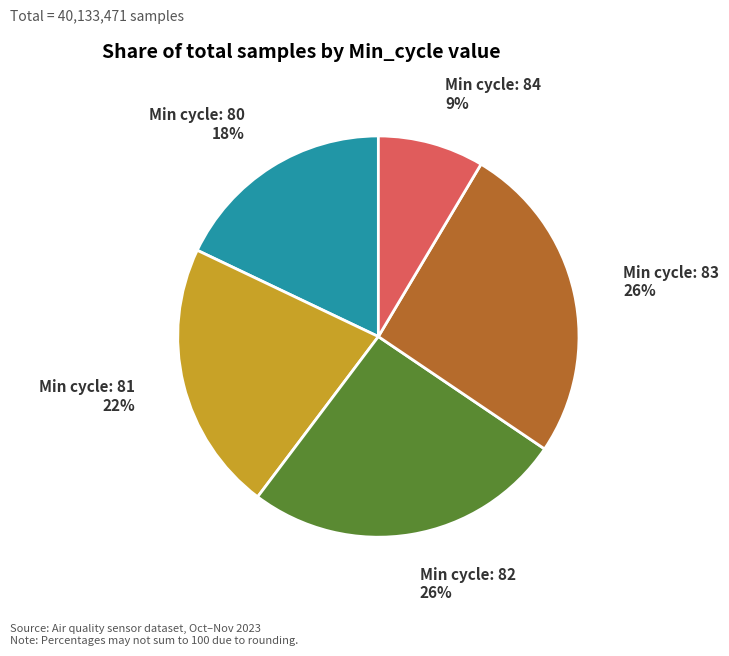

Is there any slice that represents more than half of the pie?

No